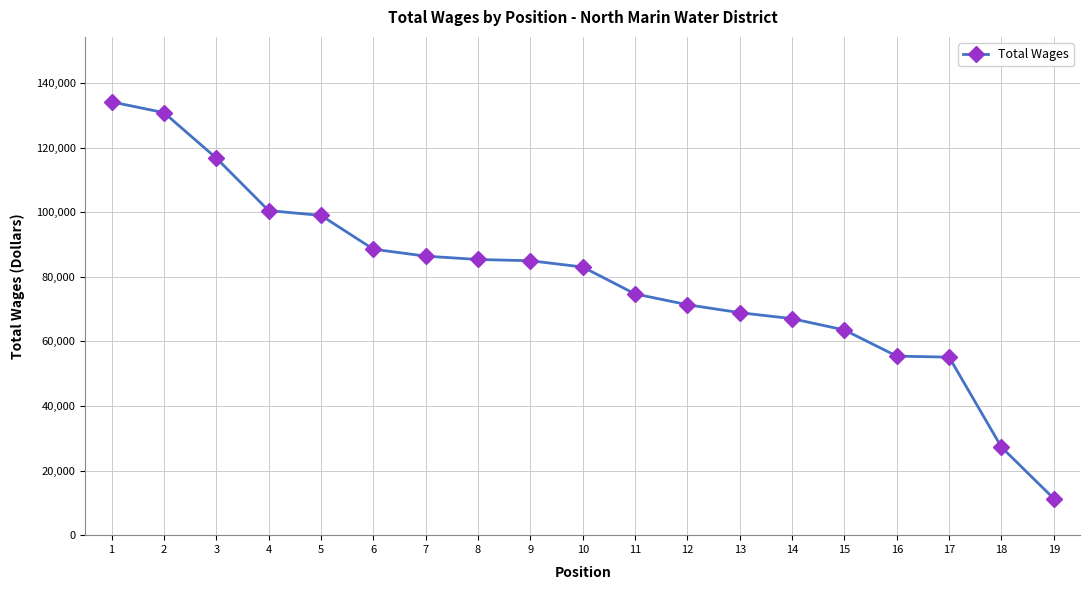

What is the value of the 1st point from the left?

134162